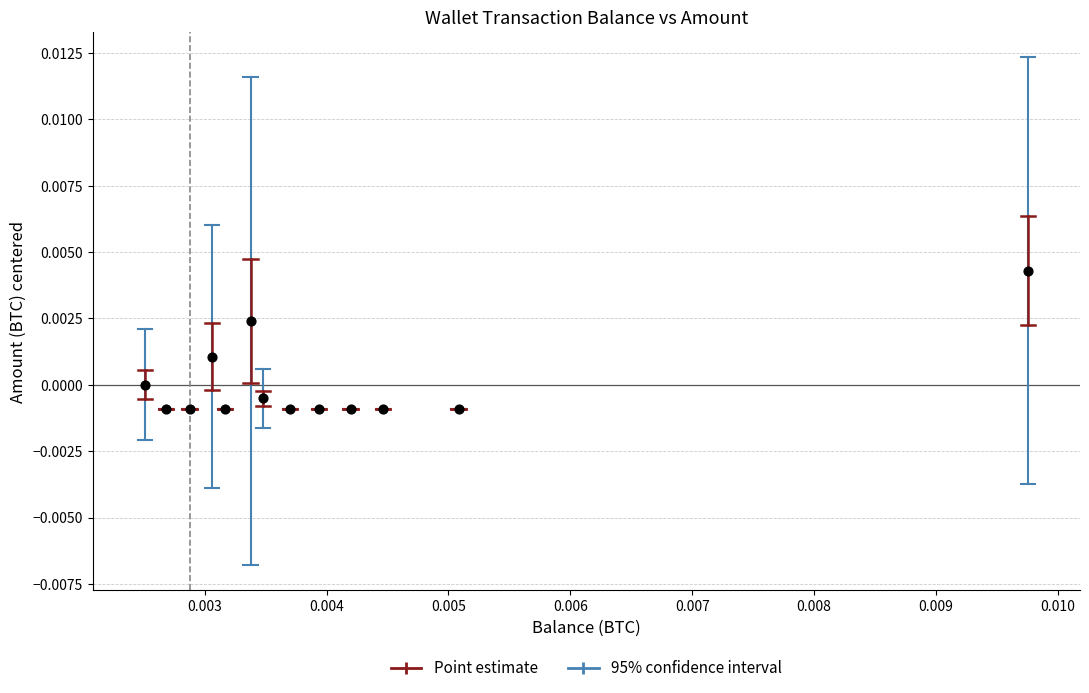

How many points are shown in the scatter plot?

13